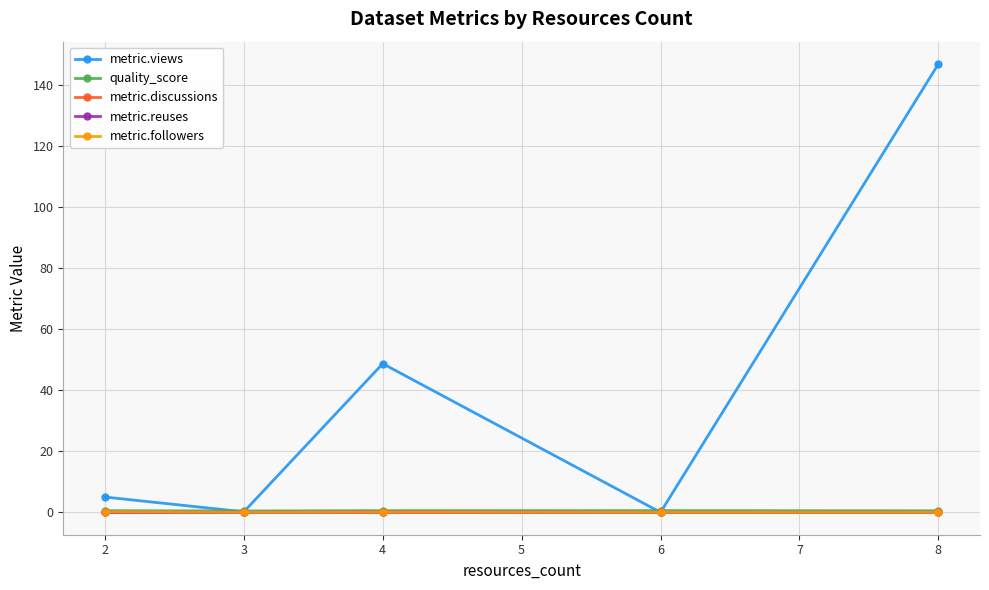

Which series changed the most between 3 and 4?

metric.views